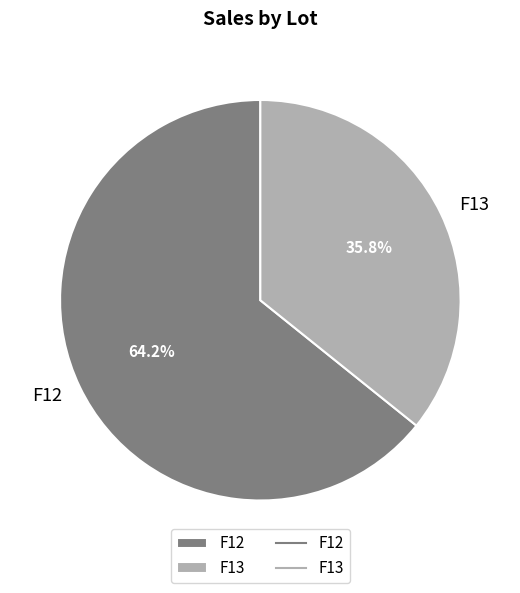

What percentage is the F13 slice, to the nearest percent?

36%